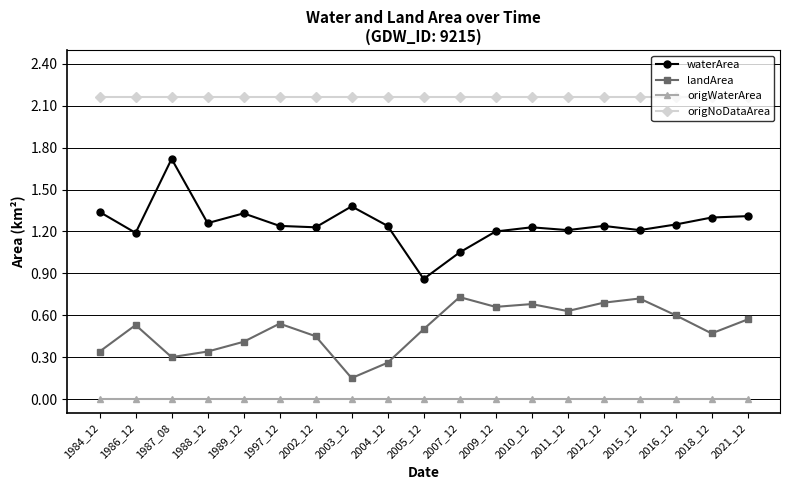

True or false: landArea and origNoDataArea cross at least once.

False